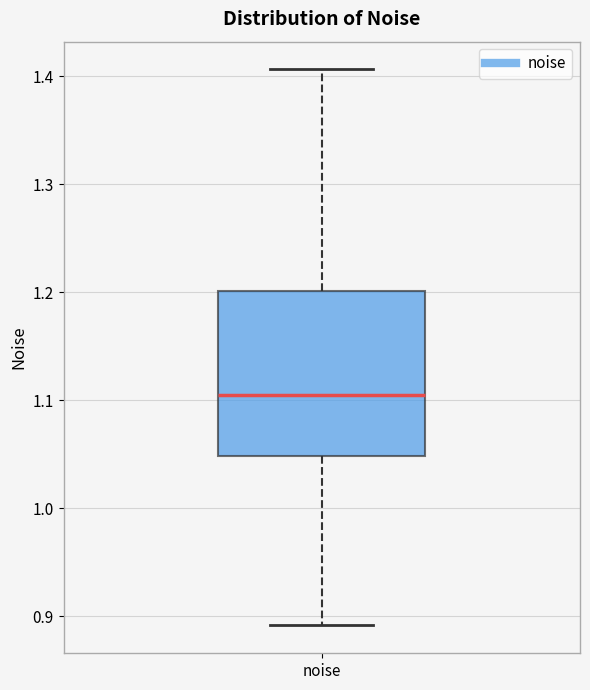

Read this box plot against the y-axis: the position of the median line, the range covered by the box, and the ends of both whiskers. The values are not printed on the chart, so give them approximately, as read against the axis.

median 1.10, box 1.05 to 1.20, whiskers 0.89 to 1.41